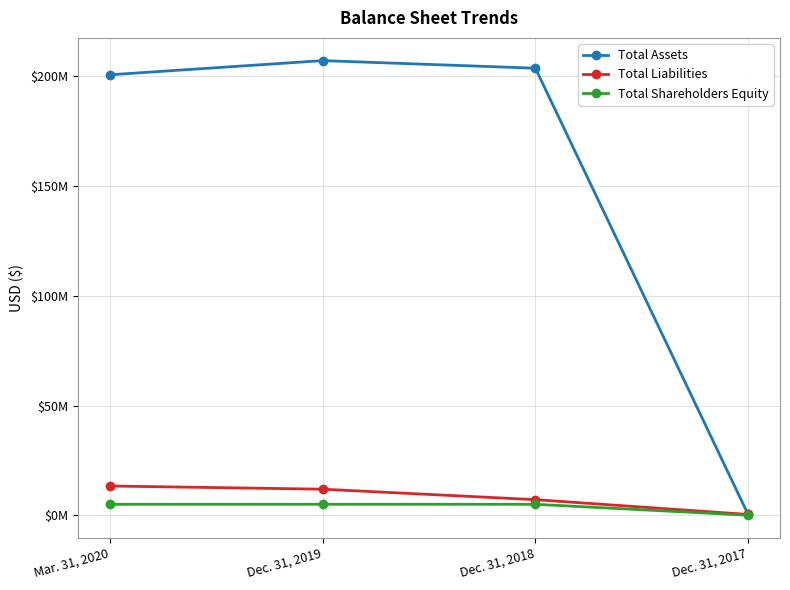

What is the sum of all Total Assets values?

612174019